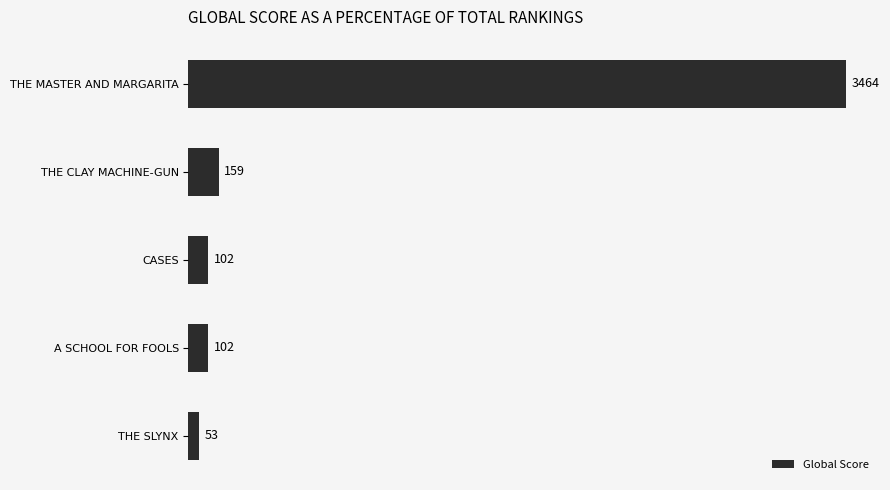

What is the value of the 1st bar from the top?

3464